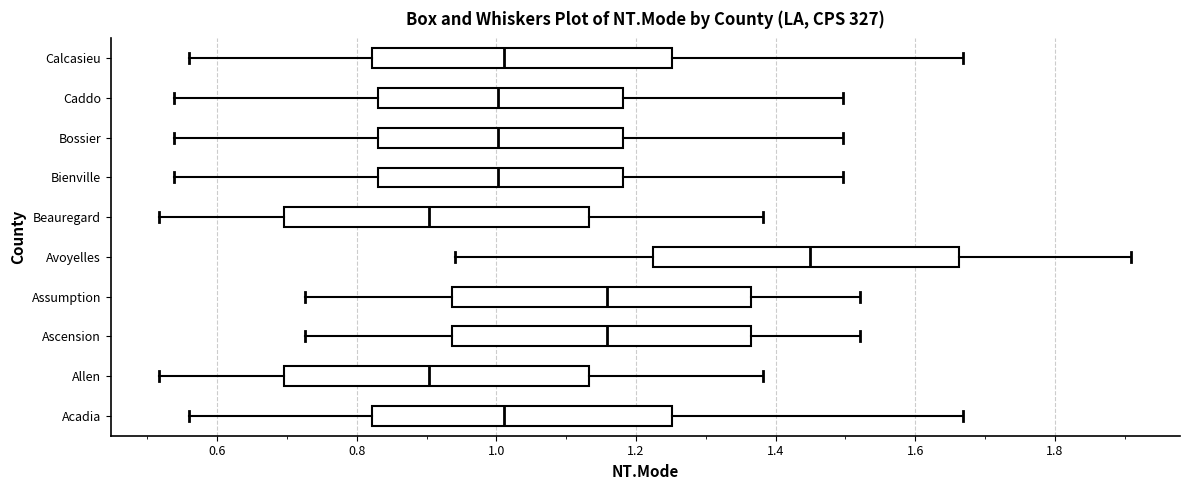

Reading bottom to top, transcribe this box plot: for each box, give where its median line is, the range the box spans, and where its two whiskers end, as read against the x-axis. The values are not printed on the chart, so give them approximately, as read against the axis.

Acadia: median 1.02, box 0.82 to 1.26, whiskers 0.56 to 1.66
Allen: median 0.90, box 0.70 to 1.14, whiskers 0.52 to 1.38
Ascension: median 1.16, box 0.94 to 1.36, whiskers 0.72 to 1.52
Assumption: median 1.16, box 0.94 to 1.36, whiskers 0.72 to 1.52
Avoyelles: median 1.44, box 1.22 to 1.66, whiskers 0.94 to 1.90
Beauregard: median 0.90, box 0.70 to 1.14, whiskers 0.52 to 1.38
Bienville: median 1.00, box 0.84 to 1.18, whiskers 0.54 to 1.50
Bossier: median 1.00, box 0.84 to 1.18, whiskers 0.54 to 1.50
Caddo: median 1.00, box 0.84 to 1.18, whiskers 0.54 to 1.50
Calcasieu: median 1.02, box 0.82 to 1.26, whiskers 0.56 to 1.66